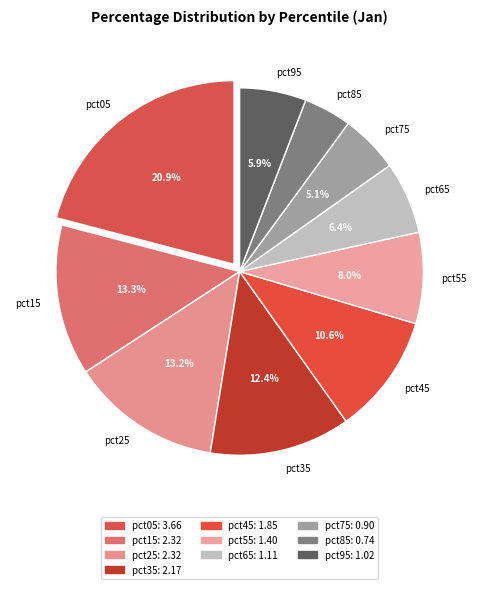

What percentage is the pct45 slice, to the nearest percent?

11%